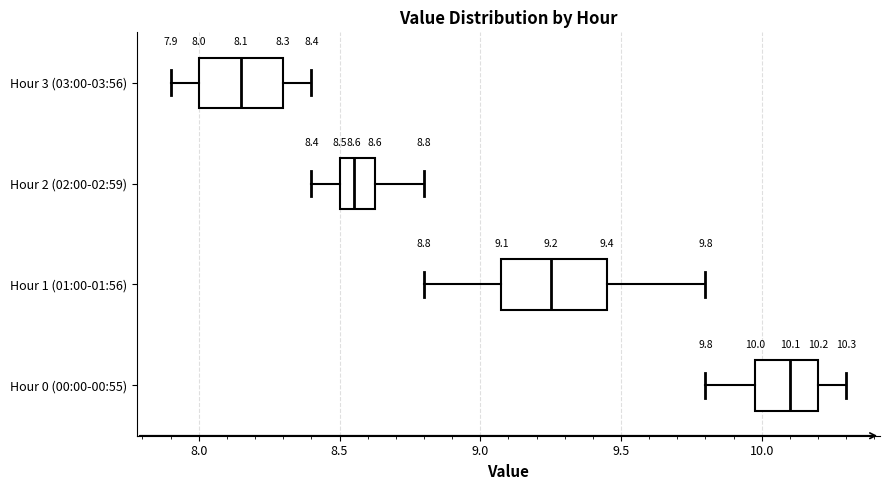

Comparing the boxes themselves (not the whiskers), which one is the widest?

Hour 1 (01:00-01:56)